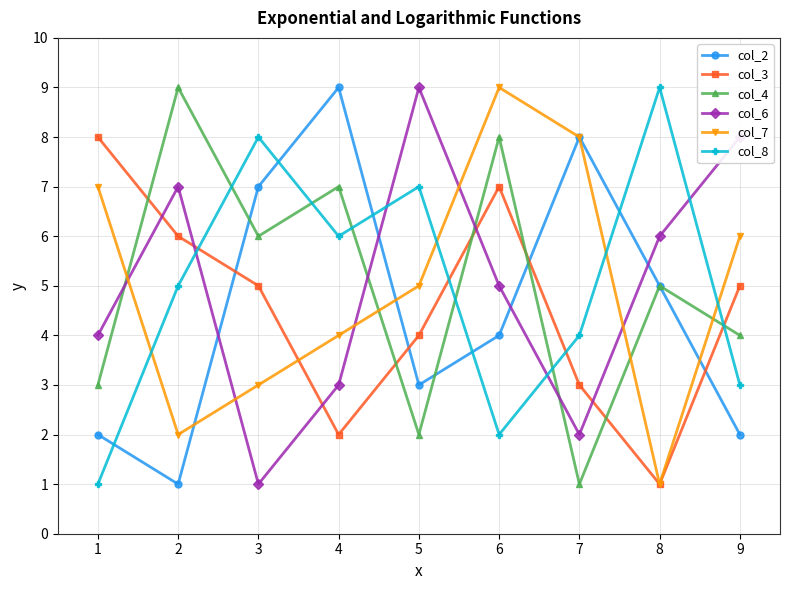

Which series changed the most between 2 and 7?

col_4